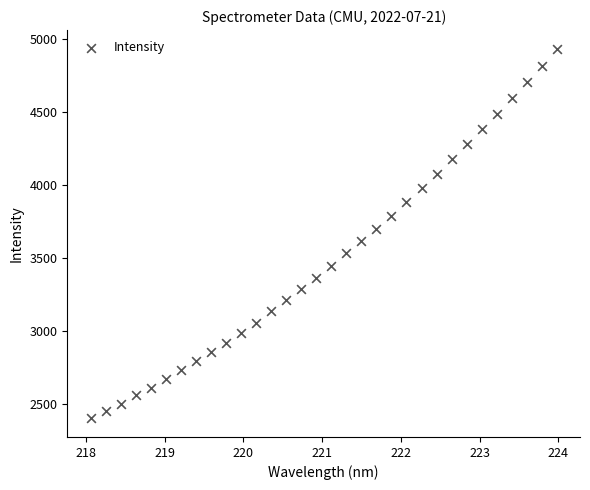

What is the range of X values (max minus min)?

5.9